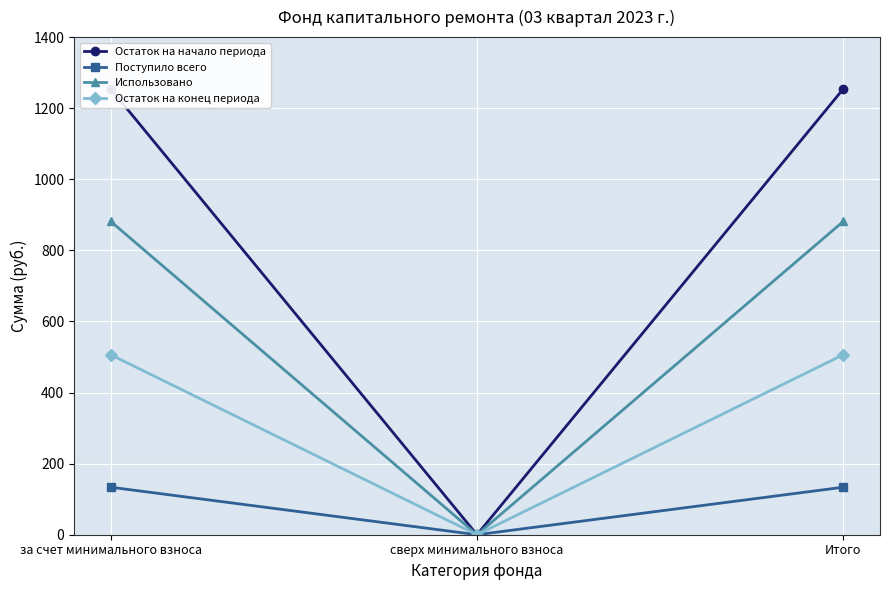

Where does the Поступило всего series first go above 133?

за счет минимального взноса